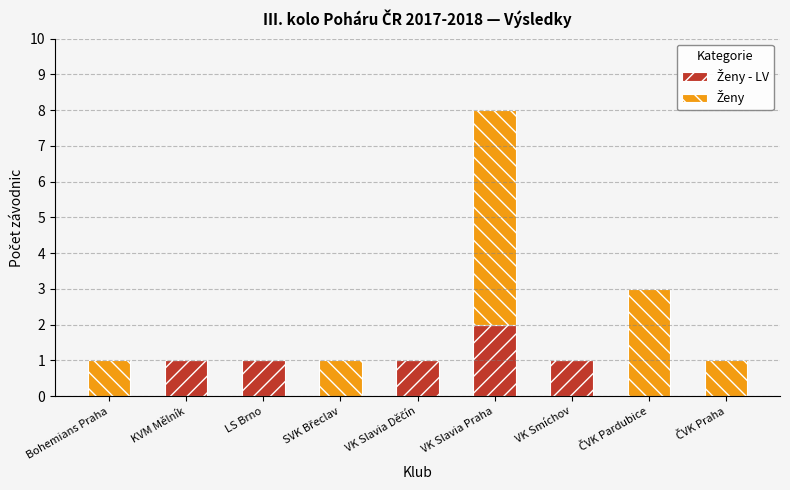

At which category is the sum across all series the highest?

VK Slavia Praha